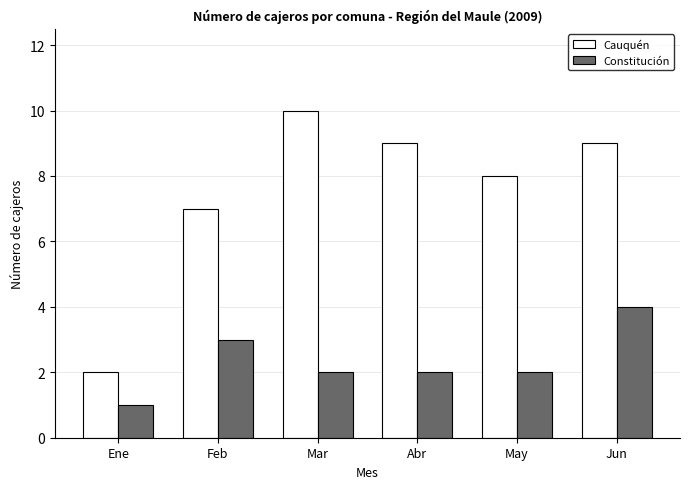

What position from the right is Jun?

1